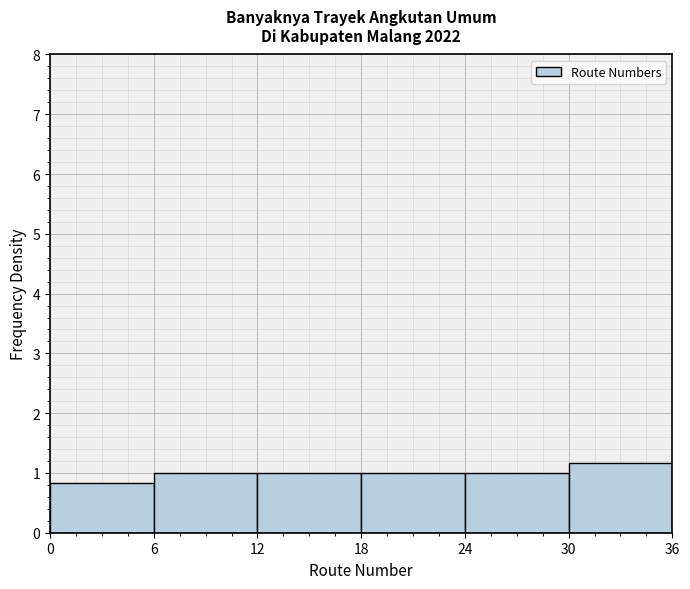

How tall is the bar that spans 12 to 18 on the x-axis? The values are not printed on the chart, so give them approximately, as read against the axis.

1.0